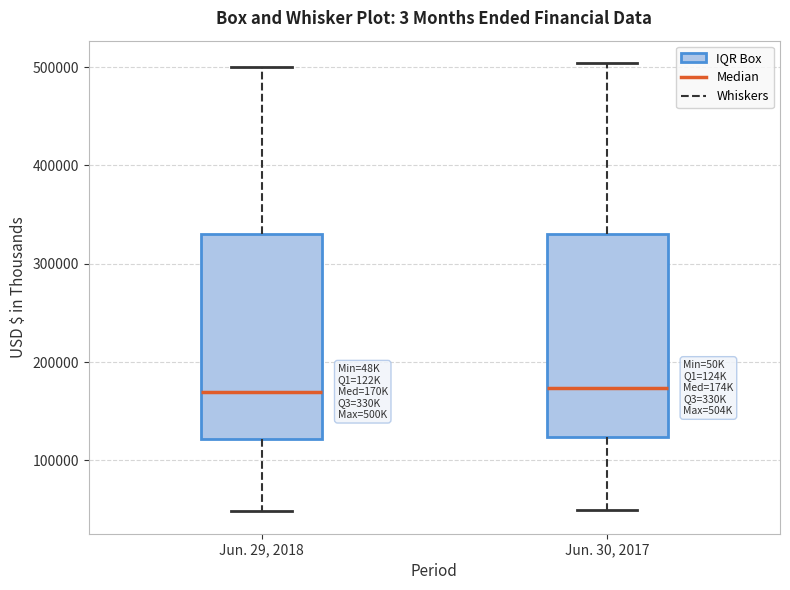

Reading left to right, read every box against the y-axis: the position of its median line, the range the box covers, and the ends of its whiskers. The values are not printed on the chart, so give them approximately, as read against the axis.

Jun. 29, 2018: median 170000, box 120000 to 330000, whiskers 50000 to 500000
Jun. 30, 2017: median 170000, box 120000 to 330000, whiskers 50000 to 500000